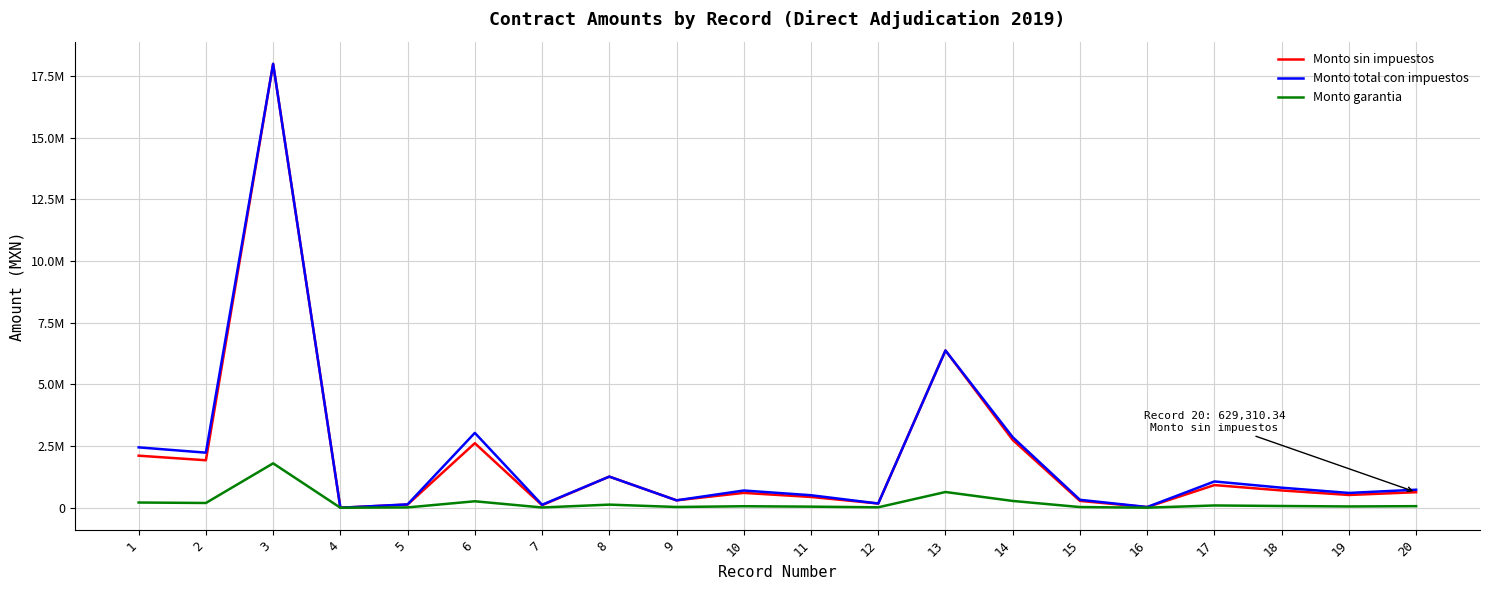

True or false: Monto sin impuestos has more than 2 interior local peaks.

True